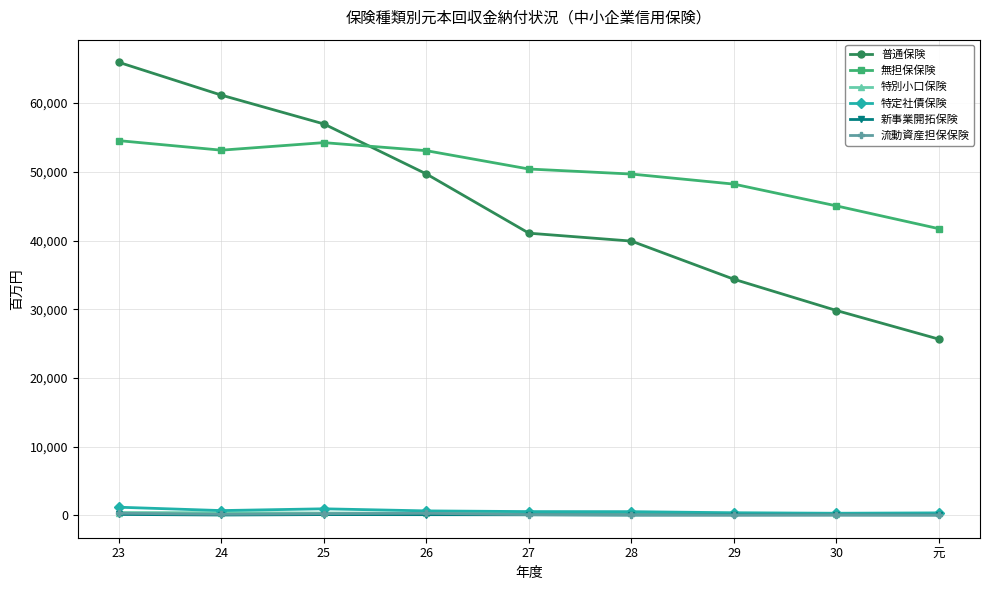

True or false: 新事業開拓保険 and 無担保保険 intersect in this chart.

False